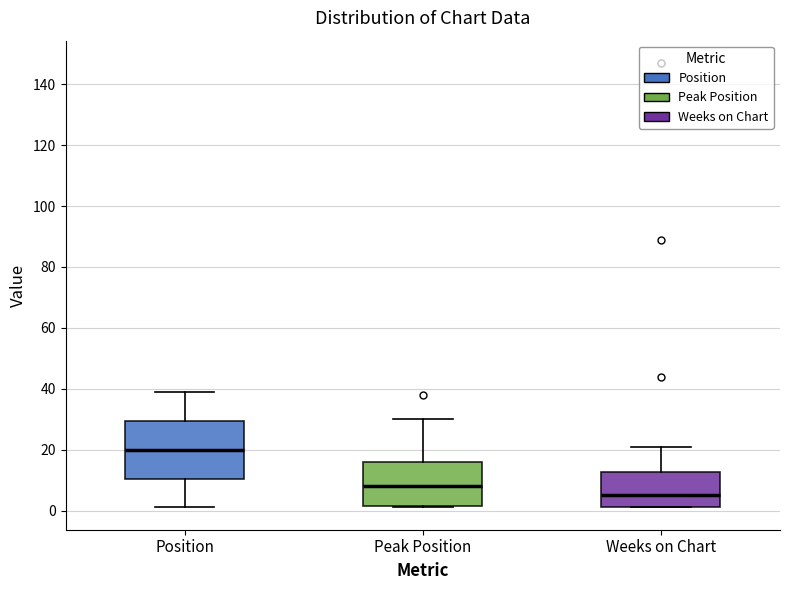

Reading left to right, read every box against the y-axis: the position of its median line, the range the box covers, and the ends of its whiskers. The values are not printed on the chart, so give them approximately, as read against the axis.

Position: median 20, box 10 to 30, whiskers 2 to 40
Peak Position: median 8, box 2 to 16, whiskers 2 to 30
Weeks on Chart: median 6, box 2 to 12, whiskers 2 to 22